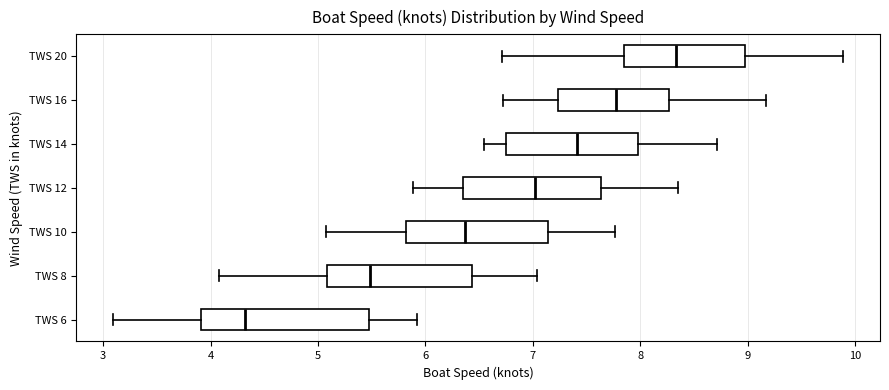

Which box's median line is the furthest to the right?

TWS 20